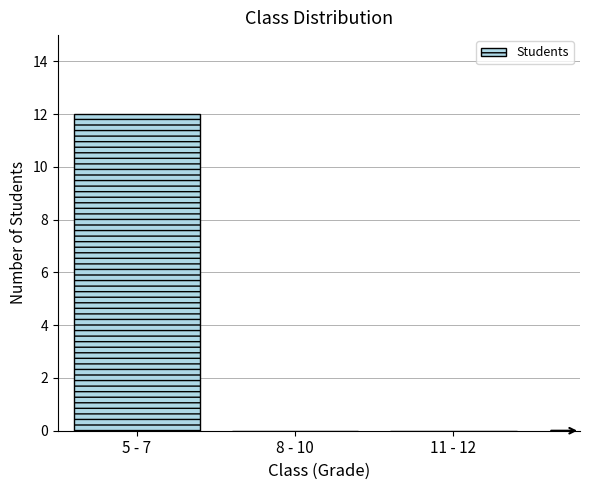

Reading right to left, list all the values displayed in this chart.

11 - 12=0	8 - 10=0	5 - 7=12